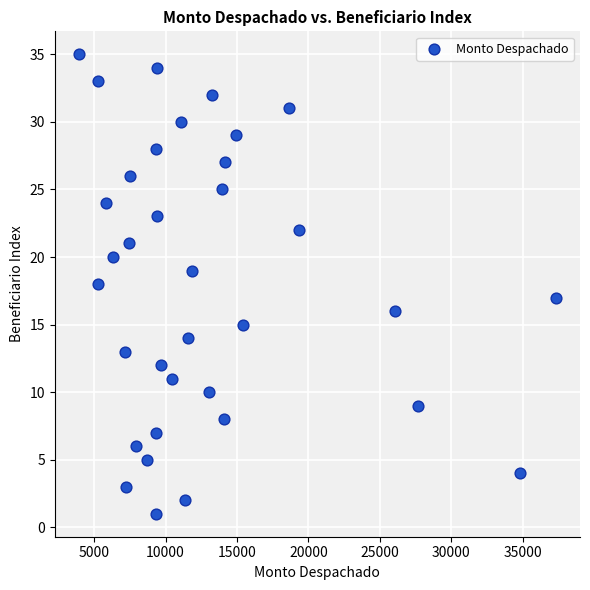

What is the range of Y values (max minus min)?

34